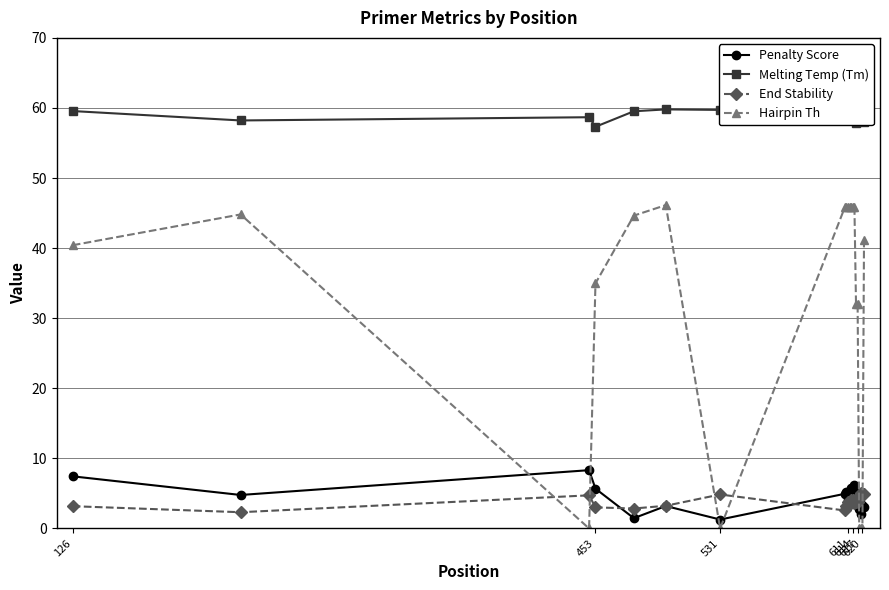

Which series ends up on top after the final intersection of Hairpin Th and Penalty Score?

Hairpin Th